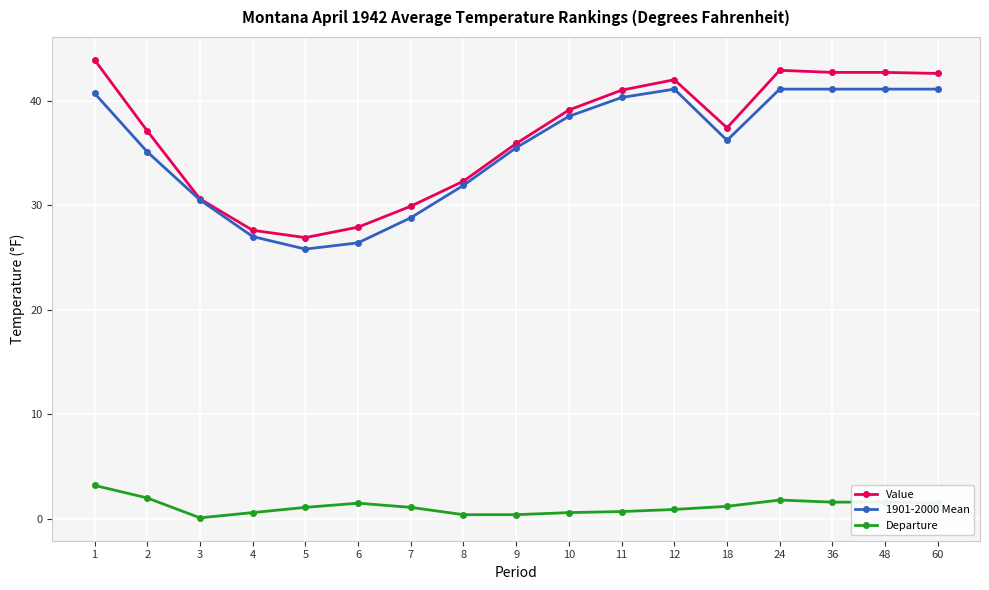

True or false: Value has a value of 37.4 at 18.

True